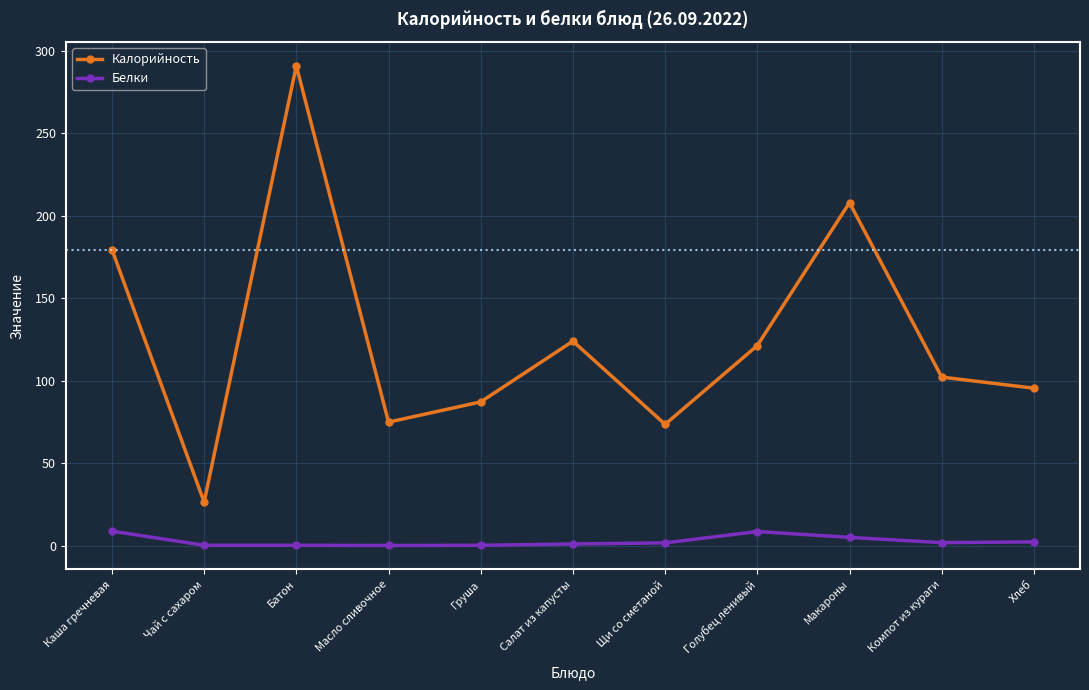

Is it true that Калорийность equals 88.5 at Каша гречневая?

False